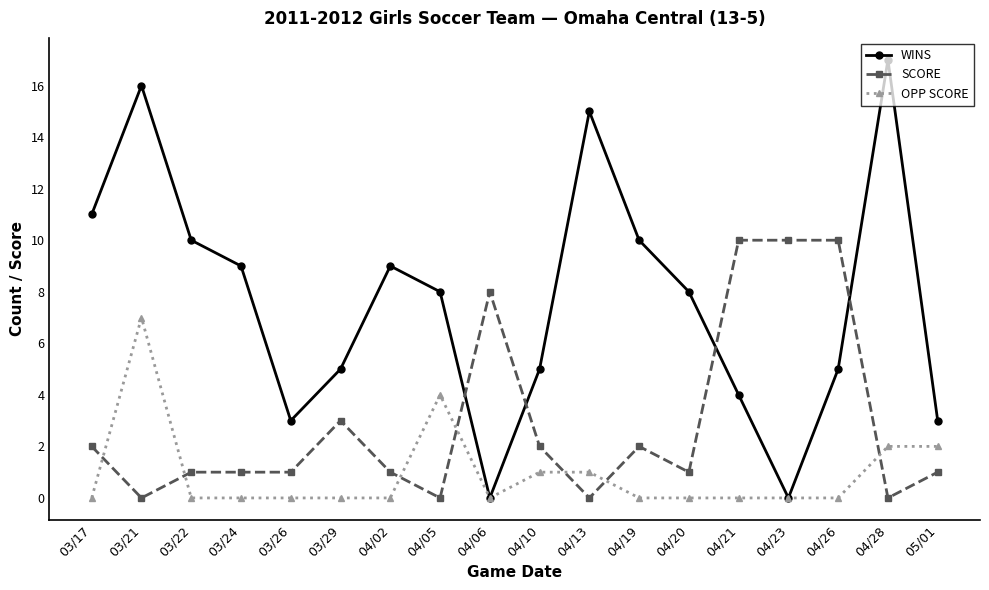

True or false: SCORE has more than 0 points higher than both neighbors.

True